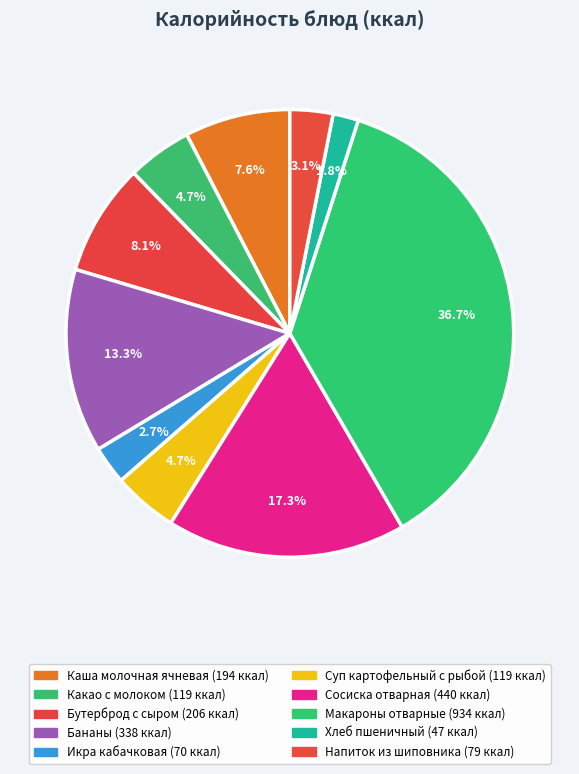

How many slices are in this pie chart?

10